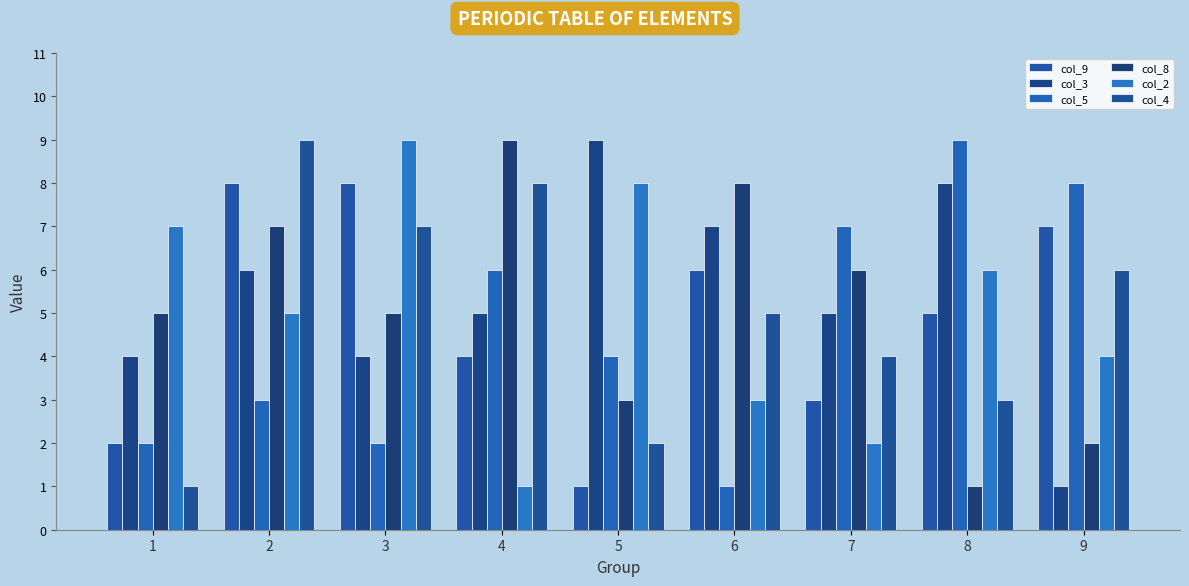

Reading left to right, transcribe all the data shown in this chart.

col_9: 2	8	8	4	1	6	3	5	7
col_3: 4	6	4	5	9	7	5	8	1
col_5: 2	3	2	6	4	1	7	9	8
col_8: 5	7	5	9	3	8	6	1	2
col_2: 7	5	9	1	8	3	2	6	4
col_4: 1	9	7	8	2	5	4	3	6